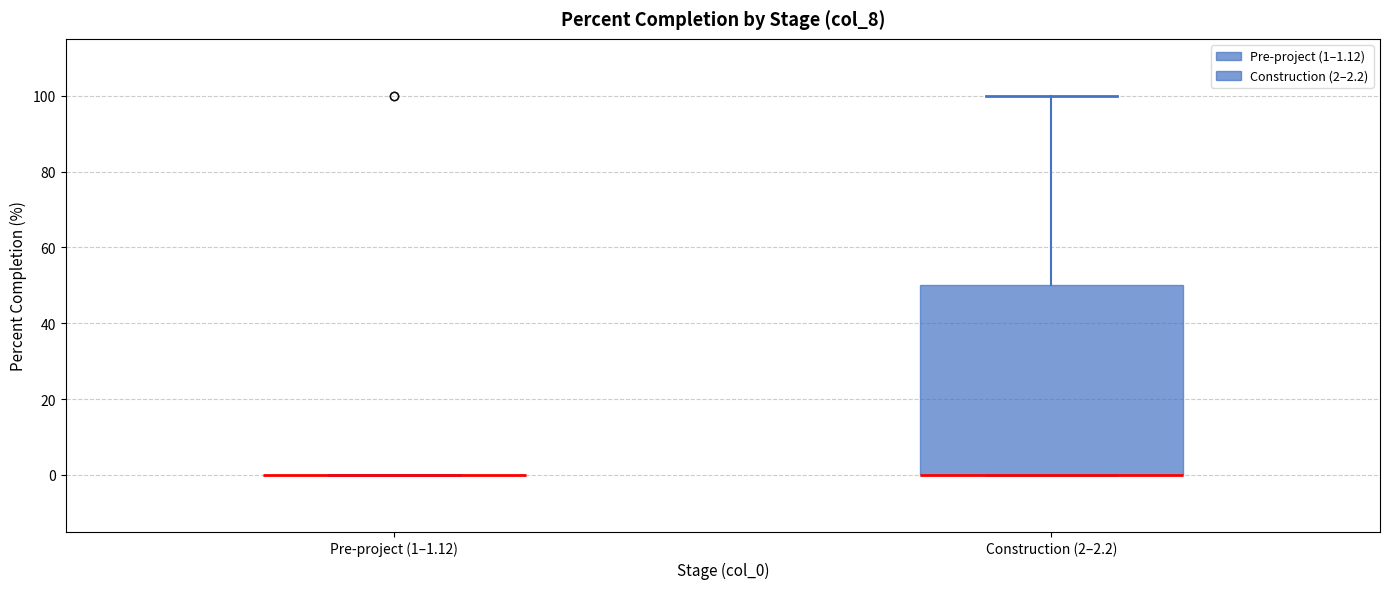

Reading left to right, read every box against the y-axis: the position of its median line, the range the box covers, and the ends of its whiskers. The values are not printed on the chart, so give them approximately, as read against the axis.

Pre-project (1–1.12): box collapsed to a line at 0, whiskers 0 to 0
Construction (2–2.2): median 0 (drawn on the box's lower edge), box 0 to 50, whiskers 0 to 100